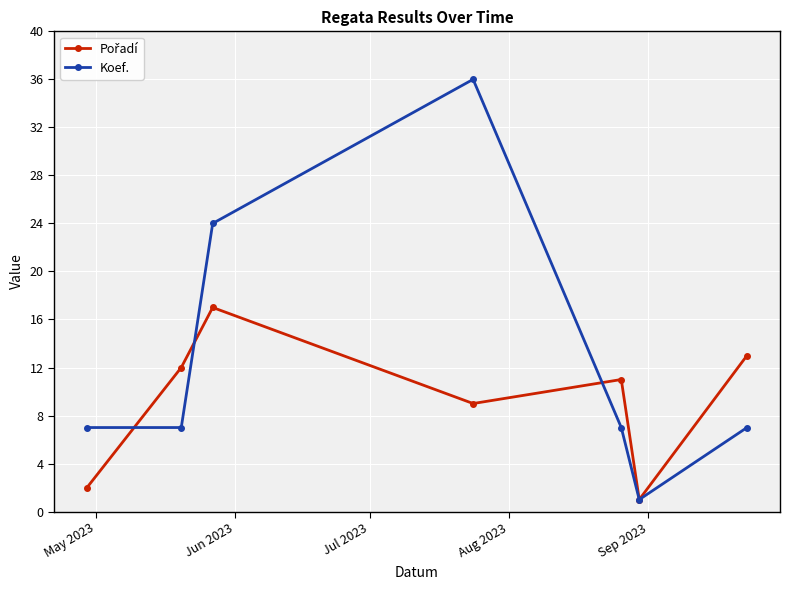

What is the smallest value displayed?

1